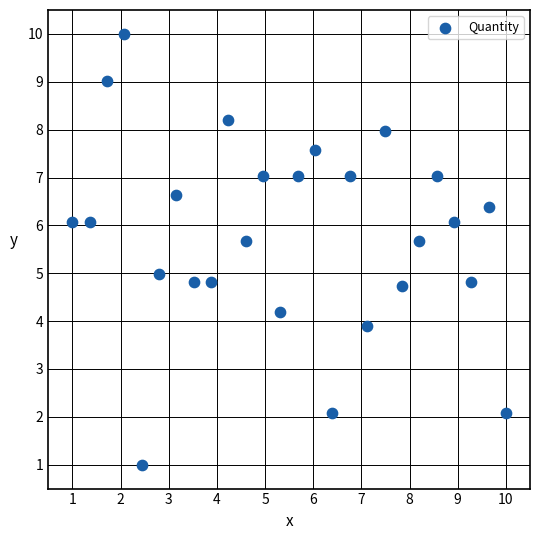

What is the range of Y values (max minus min)?

9.0